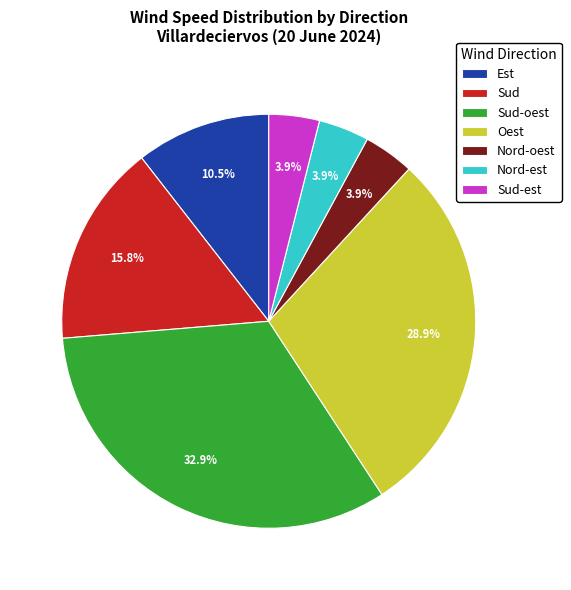

What percentage is the Sud-oest slice, to the nearest percent?

33%